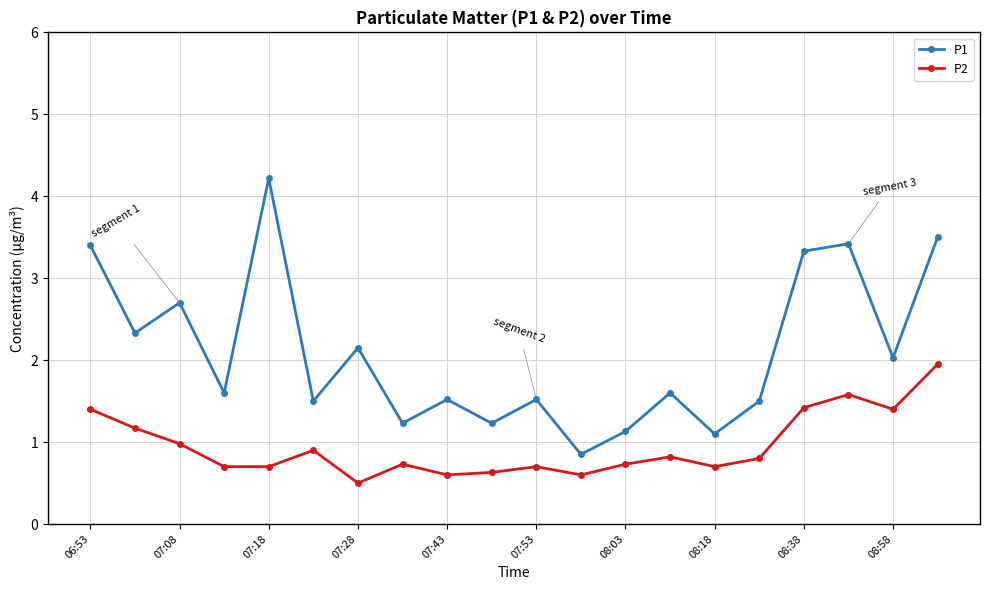

List the series in order of their peak value, highest first.

P1, P2